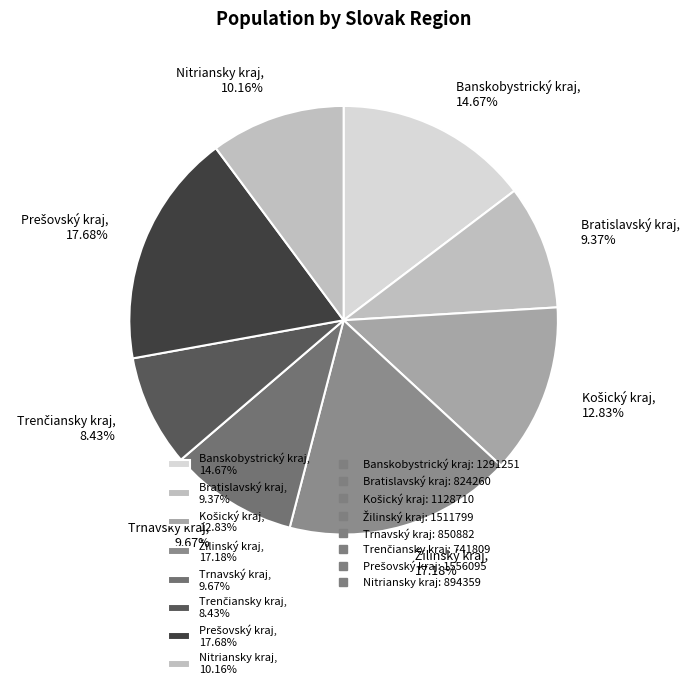

Is Trnavský kraj the majority of the pie?

No